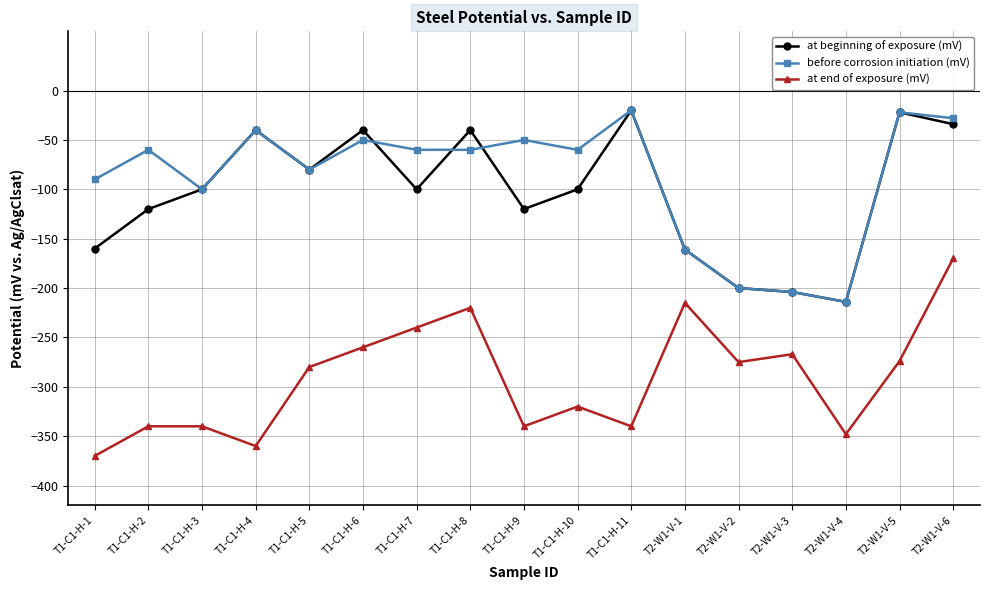

Which series has the widest spread of values?

at end of exposure (mV)